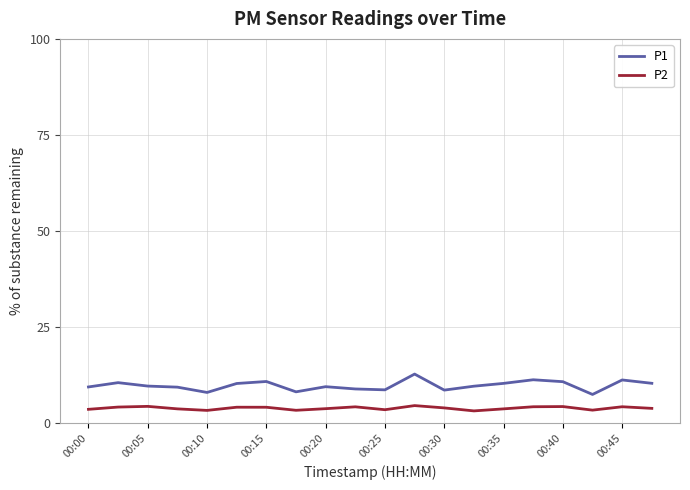

List the series in order of their peak value, highest first.

P1, P2